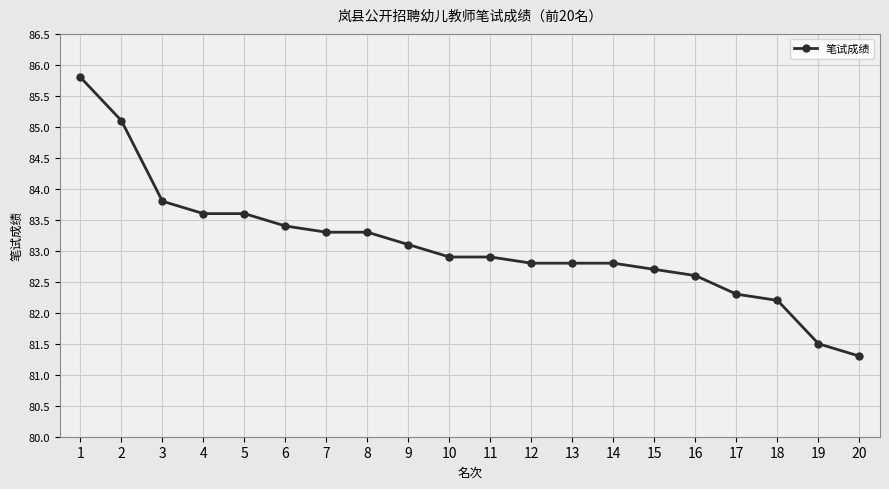

What is the value of the 14th point from the left?

82.8